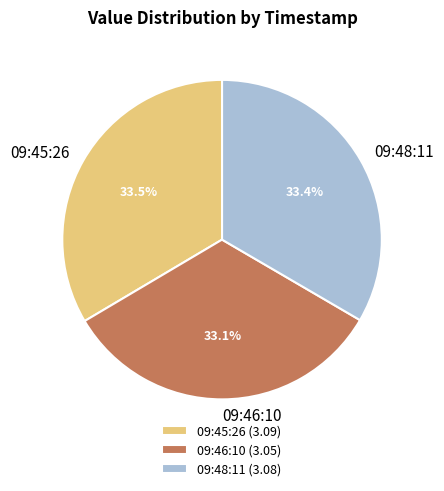

What percentage is NOT represented by 09:46:10?

66.9%